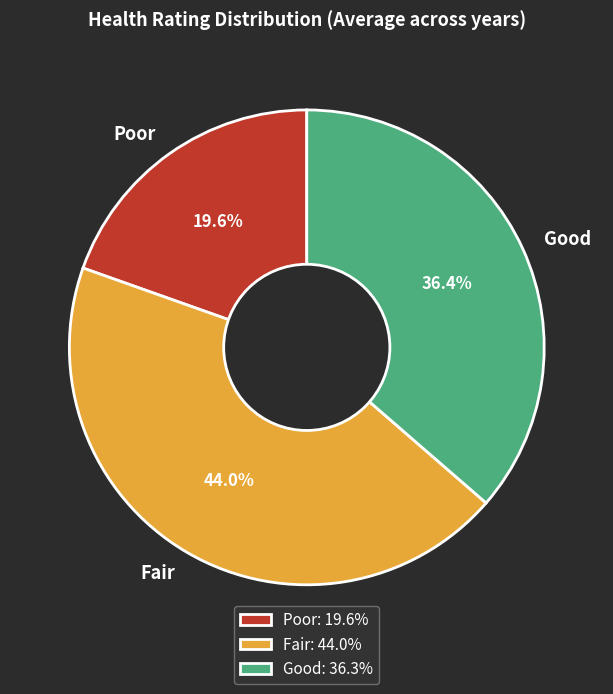

What is the total percentage of Good and Poor?

56.0%